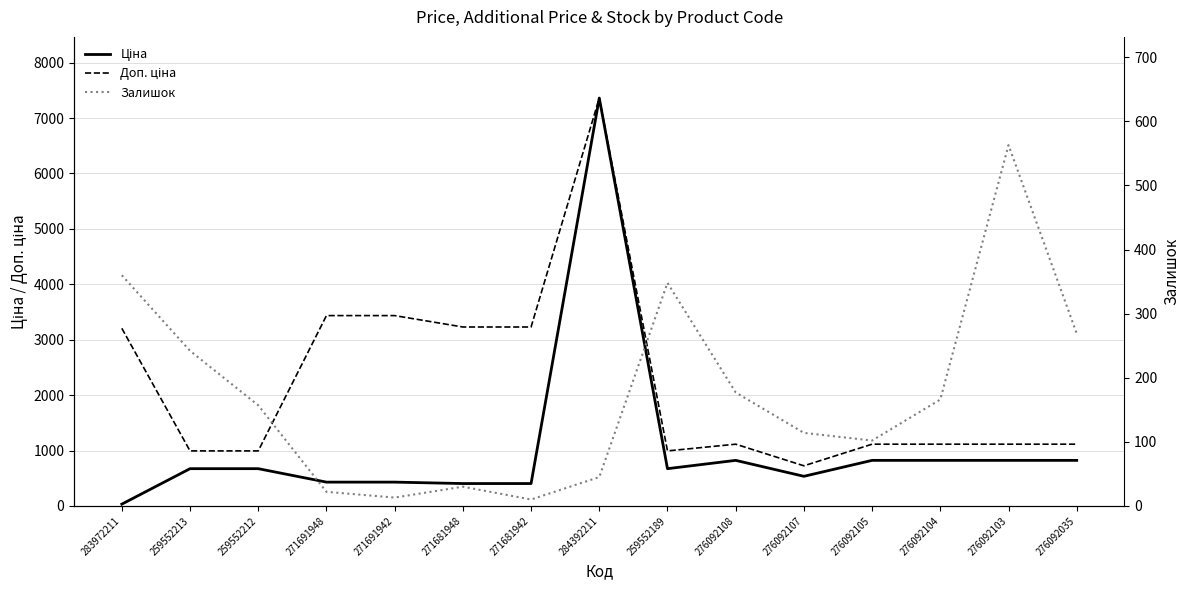

True or false: Залишок and Доп. ціна intersect in this chart.

False